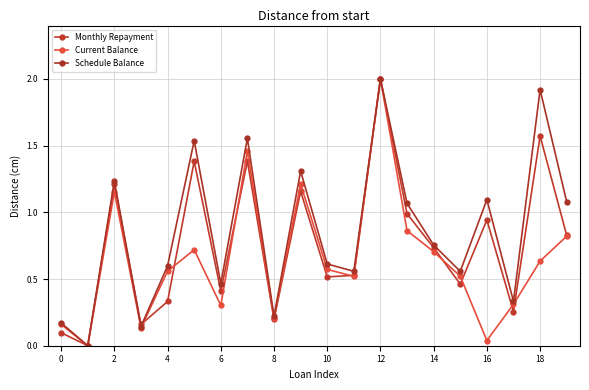

How many positive values does the Monthly Repayment series have?

19